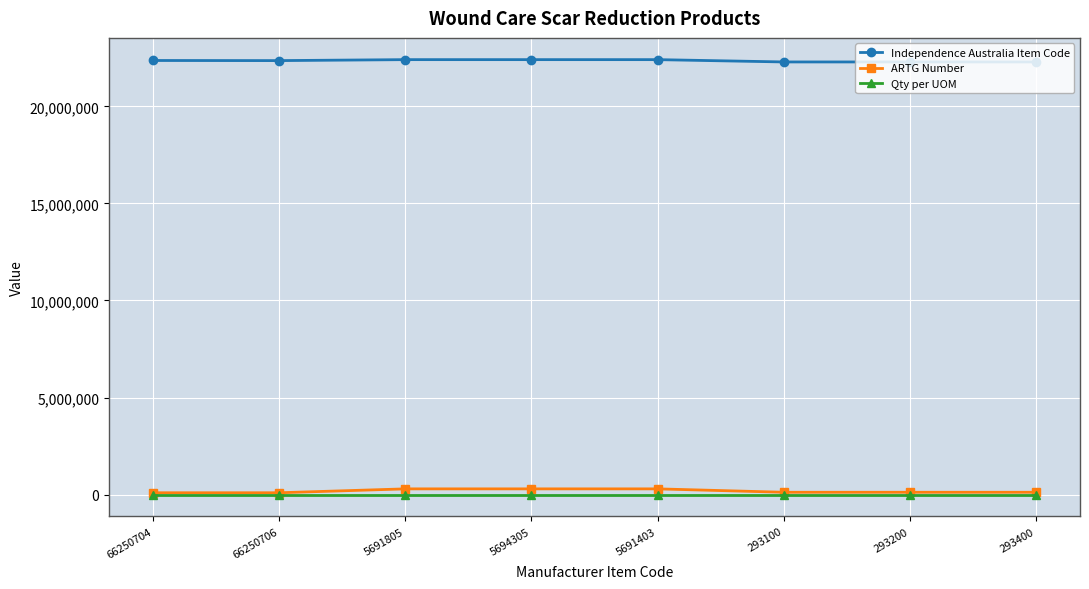

True or false: Qty per UOM and Independence Australia Item Code cross at least once.

False